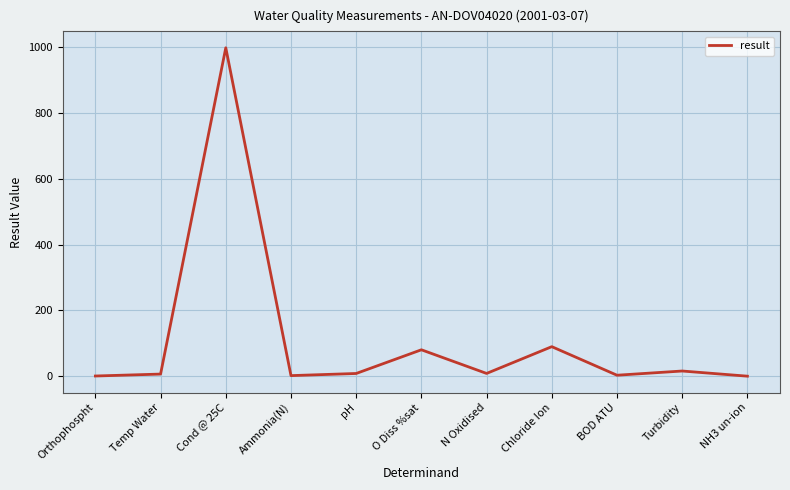

What is the difference between the maximum and minimum values?

997.9